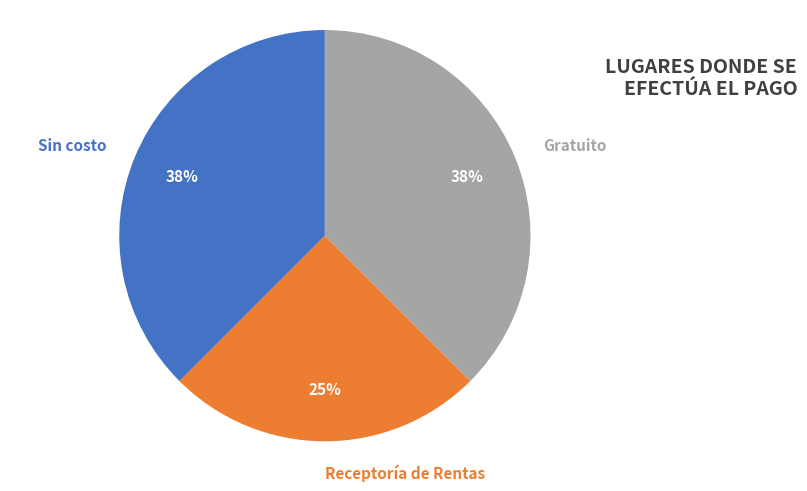

Which category has the smallest portion of the pie?

Receptoría de Rentas